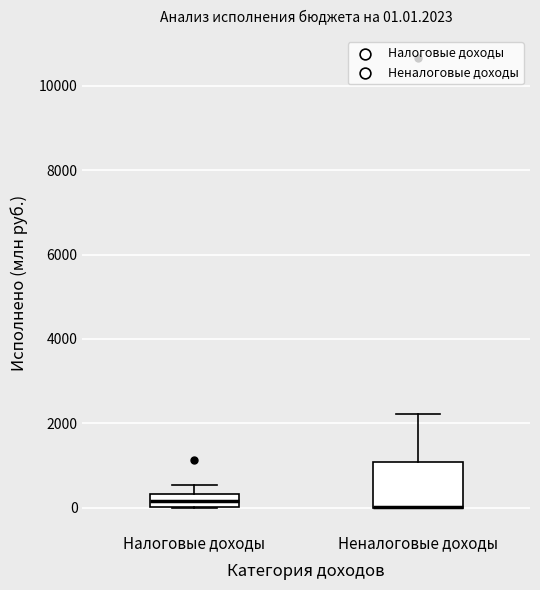

Comparing the boxes themselves (not the whiskers), which one is the tallest?

Неналоговые доходы